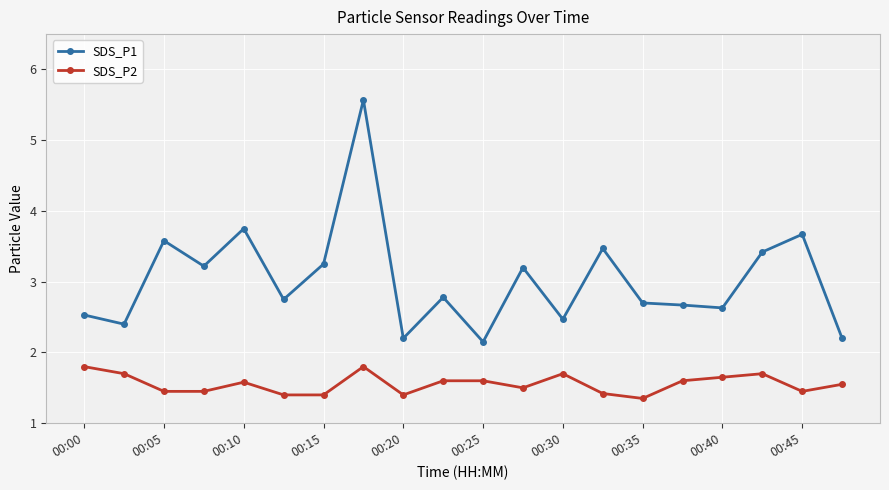

True or false: SDS_P2 has more than 2 points higher than both neighbors.

True